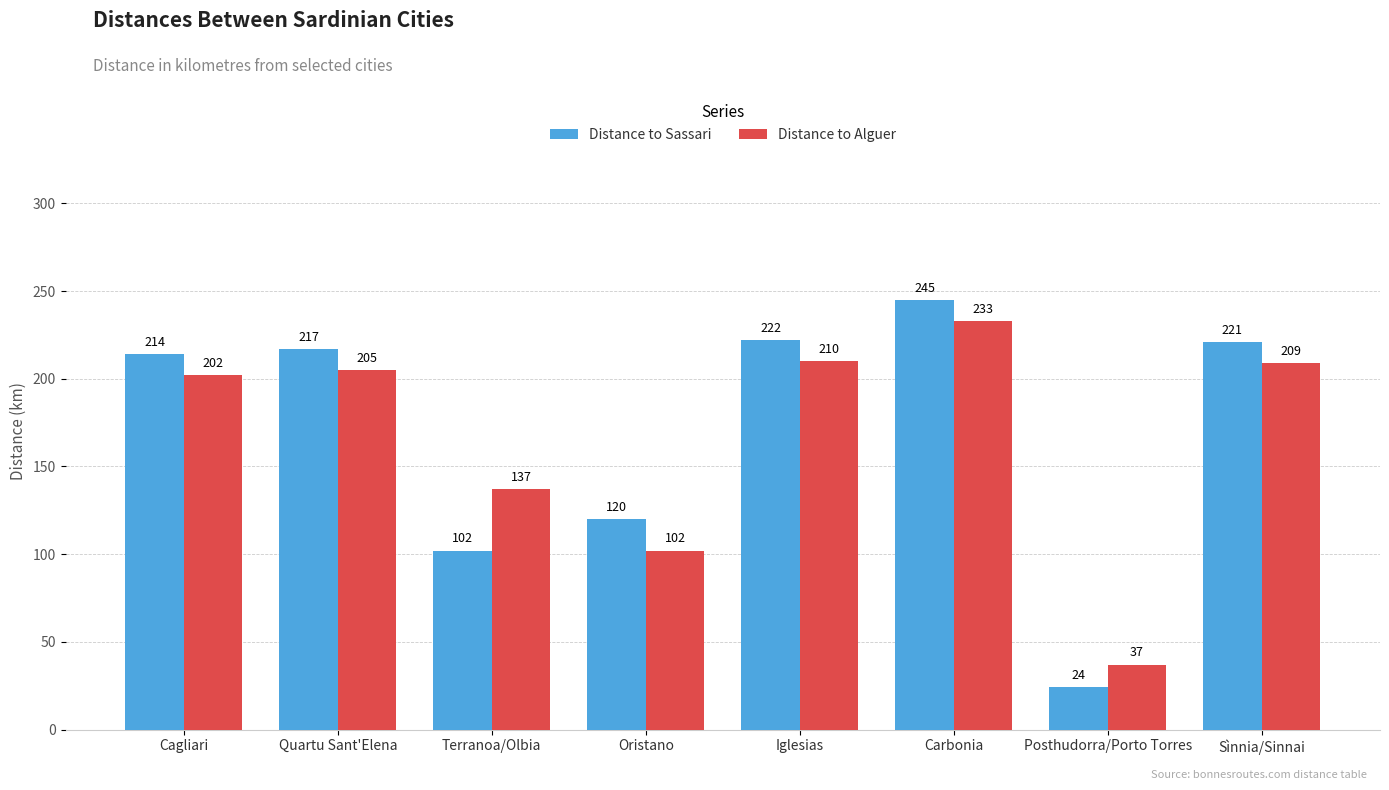

Which series has the largest total across all categories?

Distance to Sassari